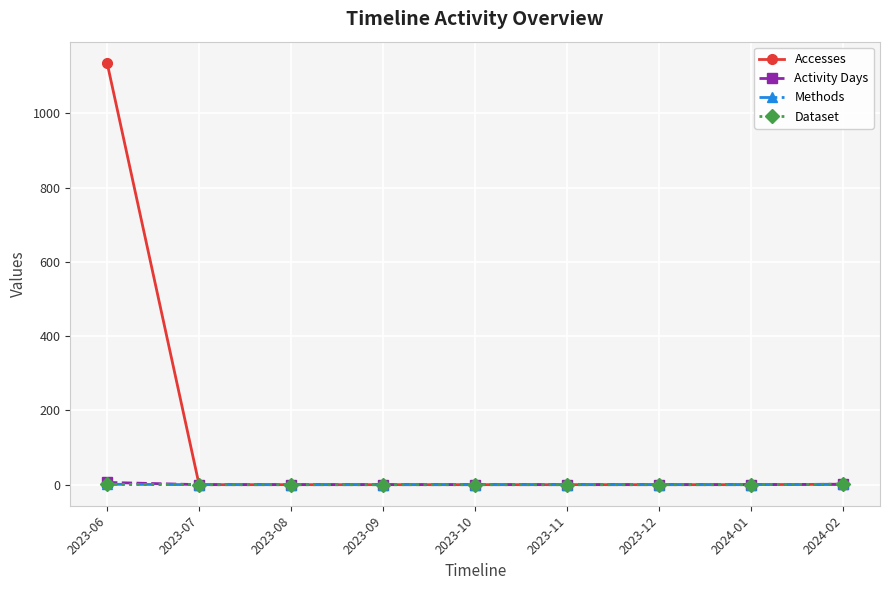

Which label corresponds to the smallest value in the chart?

2023-07